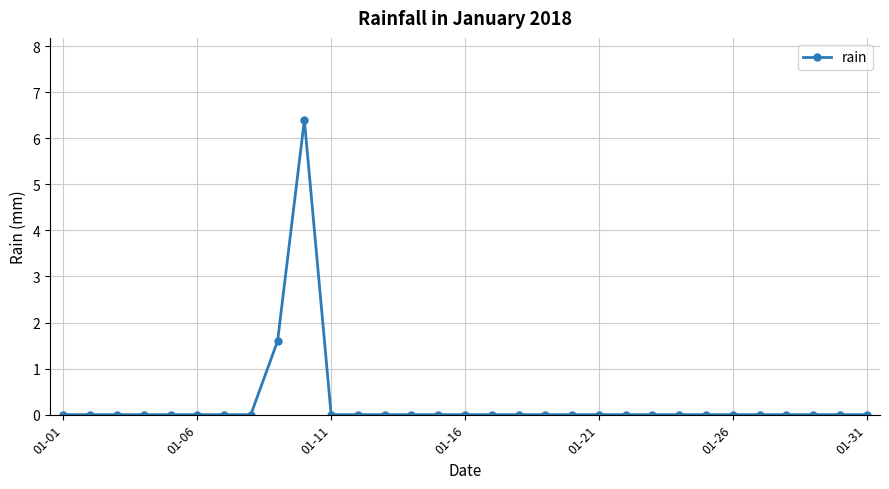

True or false: the data has more than 0 interior local peaks.

True